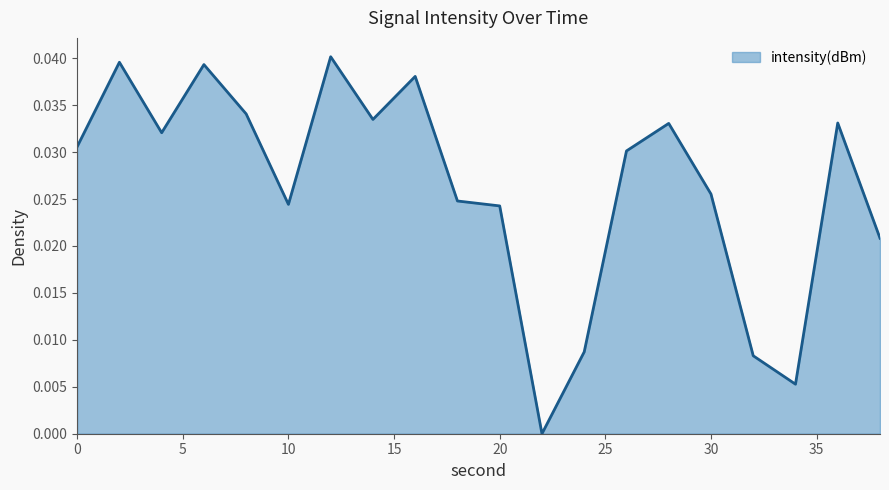

Count the number of categories in the chart.

20